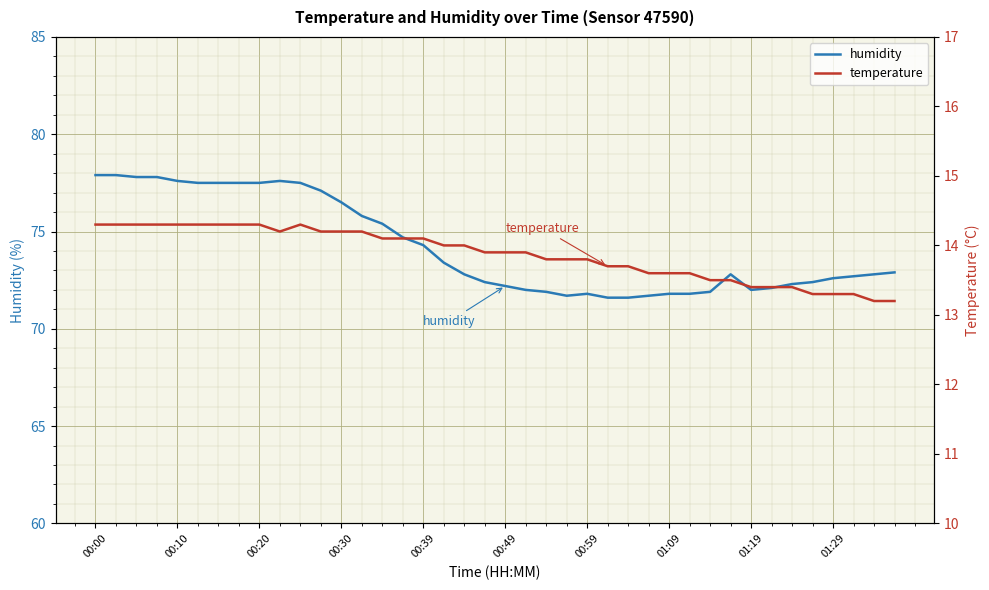

True or false: temperature and humidity cross at least once.

False